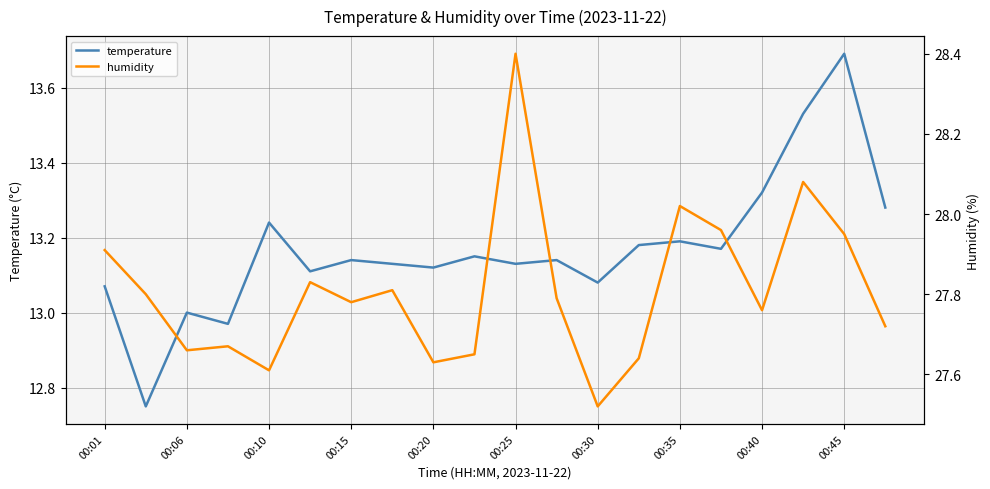

Does the chart display data point markers on the line(s)?

No